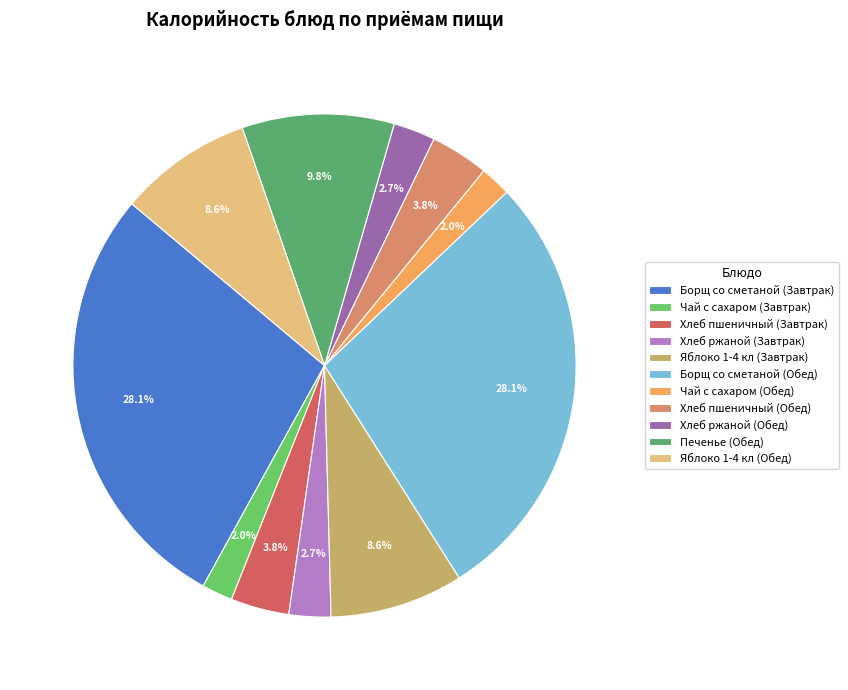

How many segments does this pie chart have?

11